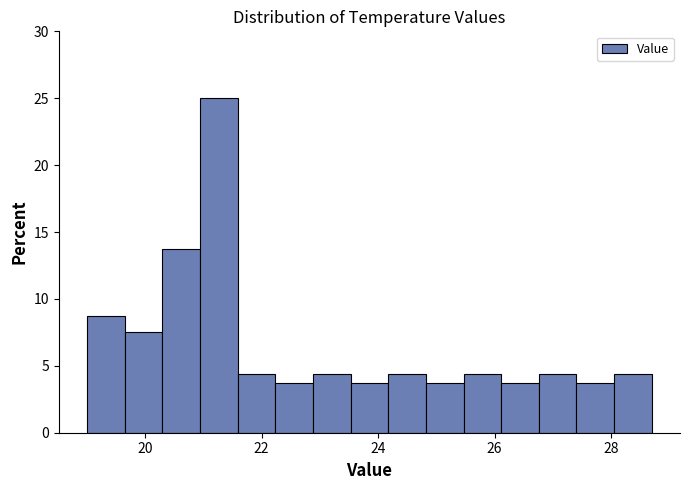

Around what value on the x-axis is the tallest bar? Give the approximate position of its centre, as read against the axis.

21.2